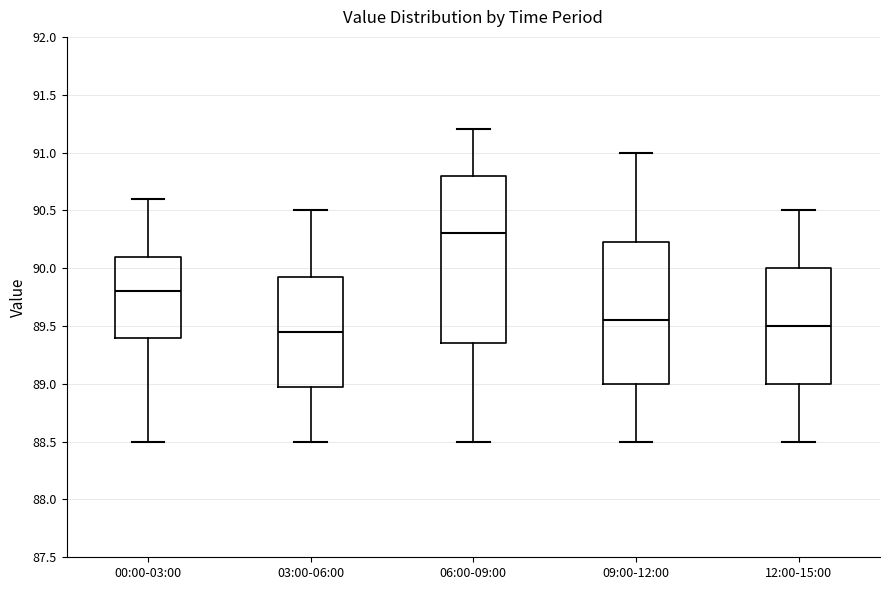

Which box has the highest median line?

06:00-09:00